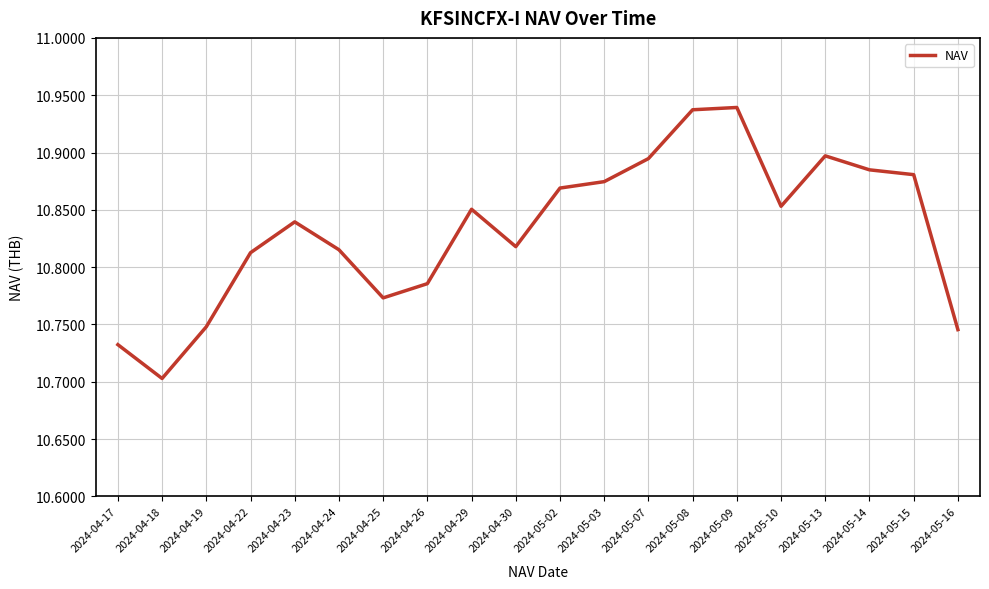

True or false: the data has more than 2 interior local peaks.

True